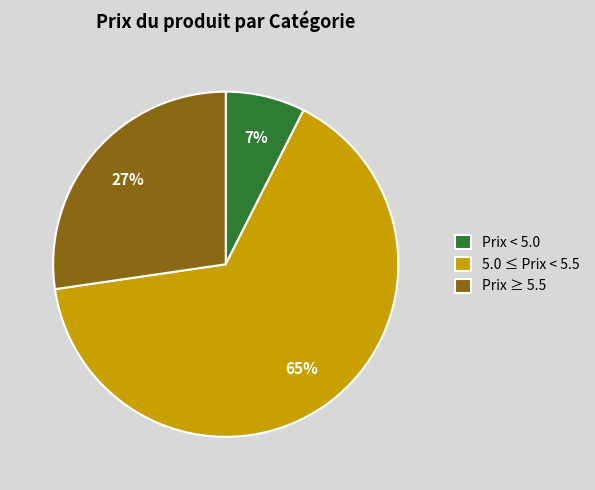

What is the smallest slice in the pie chart?

Prix < 5.0